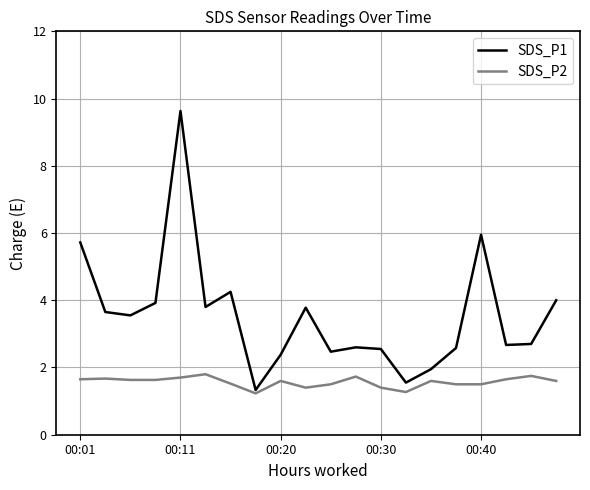

Which series has the largest range (max minus min)?

SDS_P1